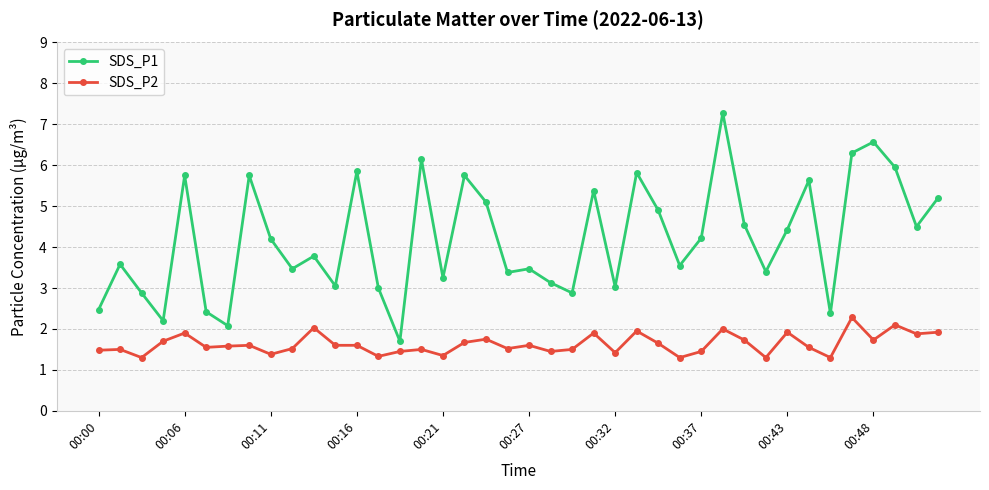

True or false: SDS_P1 has more than 0 points higher than both neighbors.

True